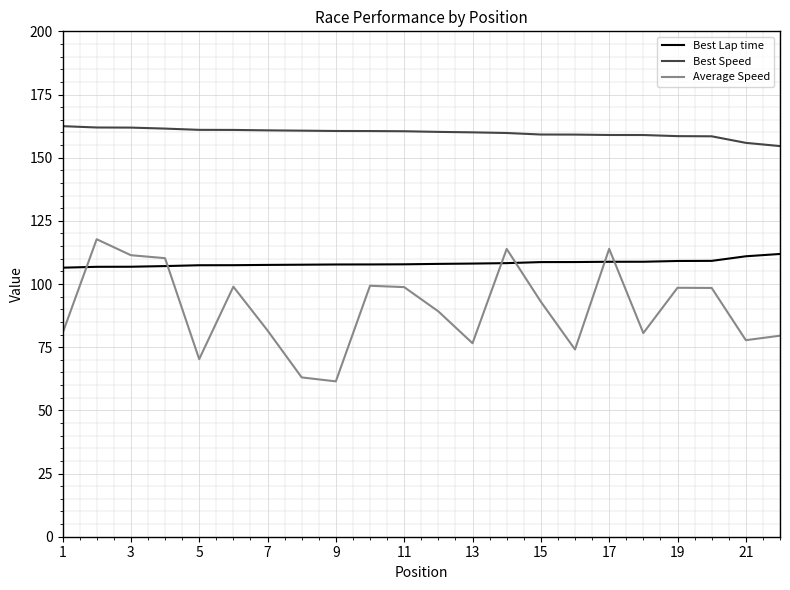

What is the maximum value for Average Speed?

117.7